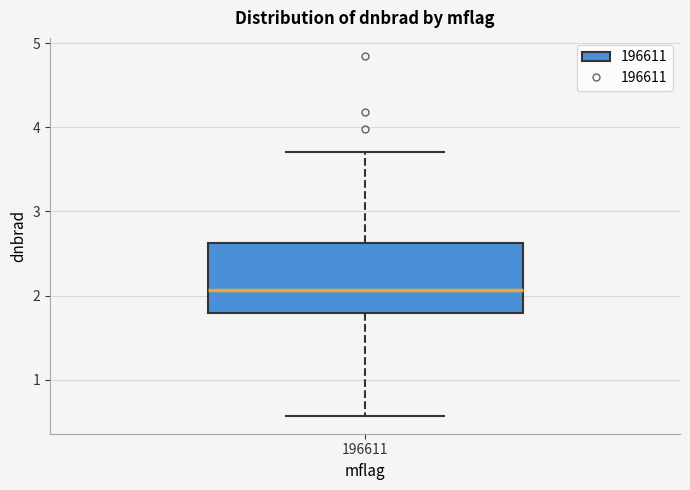

Where does the upper whisker of the box at x = 196611 end on the y-axis? The values are not printed on the chart, so give them approximately, as read against the axis.

3.7